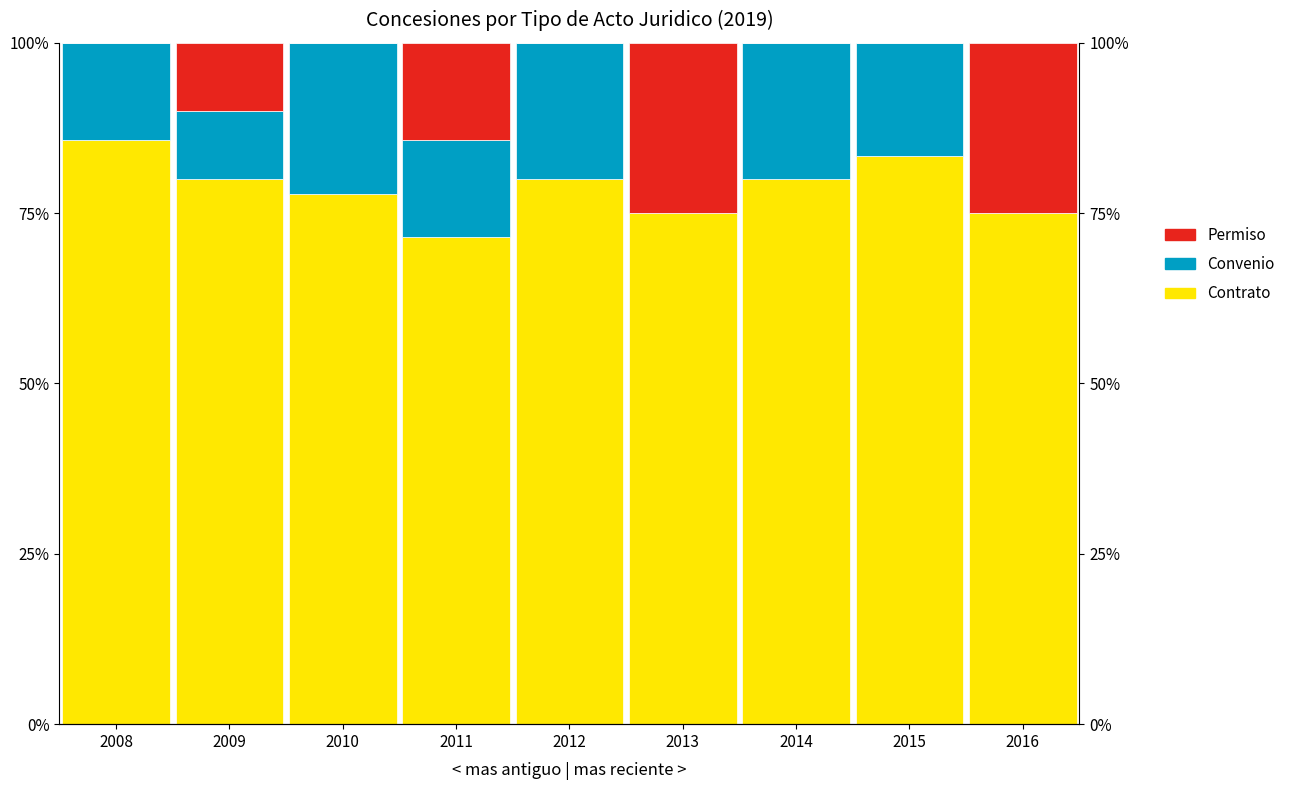

At which label does Contrato reach its peak?

2008